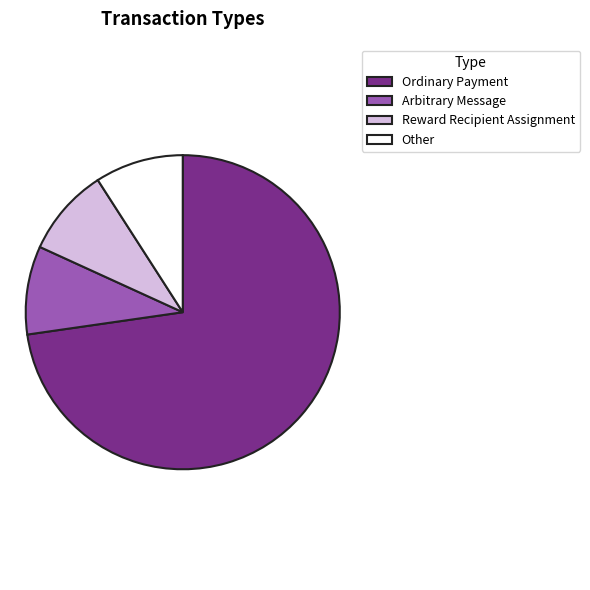

What is the largest slice in the pie chart?

Ordinary Payment